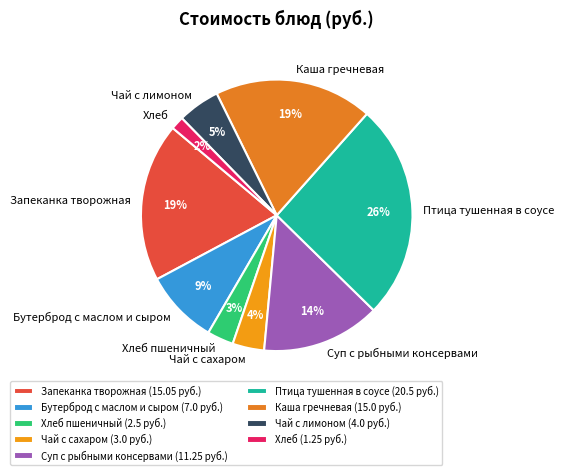

To the nearest percent, what is the average slice percentage?

11%